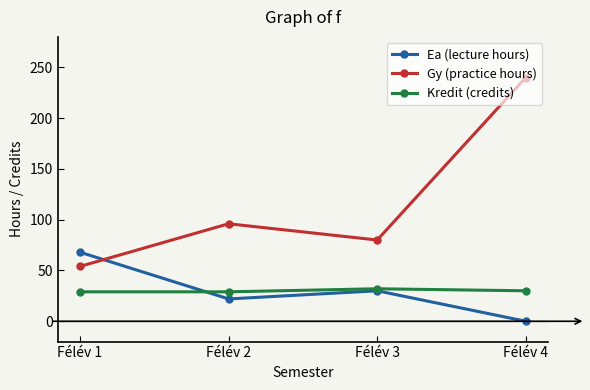

At which category does the chart reach its peak across all series?

Félév 4